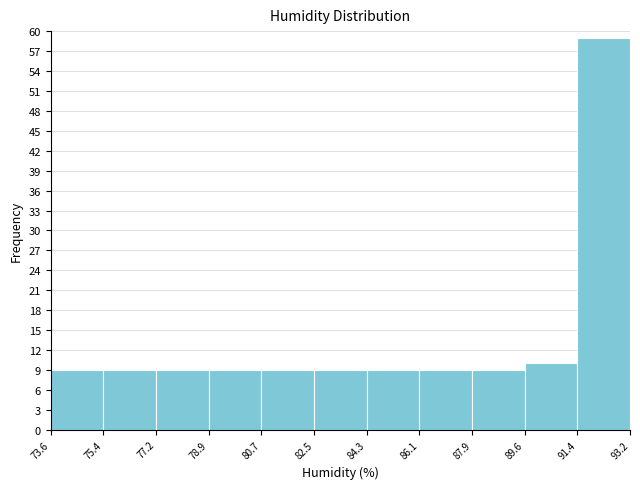

Reading left to right, transcribe this chart: for each bar, give the range it covers on the x-axis and its height. The values are not printed on the chart, so give them approximately, as read against the axis.

73.6 to 75.4: 9
75.4 to 77.2: 9
77.2 to 78.9: 9
78.9 to 80.7: 9
80.7 to 82.5: 9
82.5 to 84.3: 9
84.3 to 86.1: 9
86.1 to 87.9: 9
87.9 to 89.6: 9
89.6 to 91.4: 10
91.4 to 93.2: 59